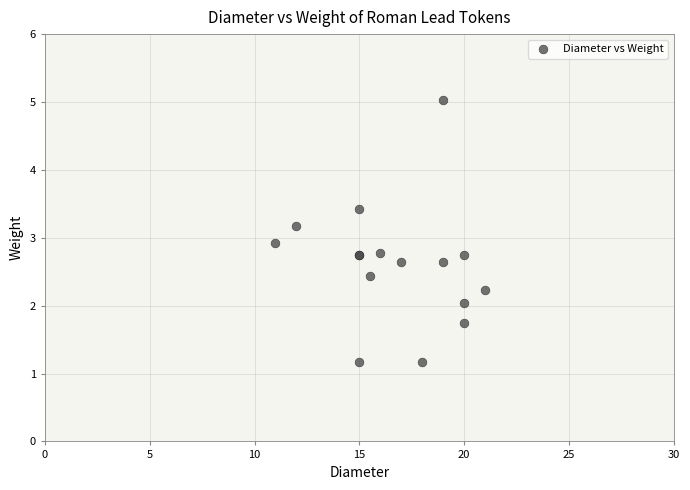

What Y value in the scatter plot is closest to 3?

2.9